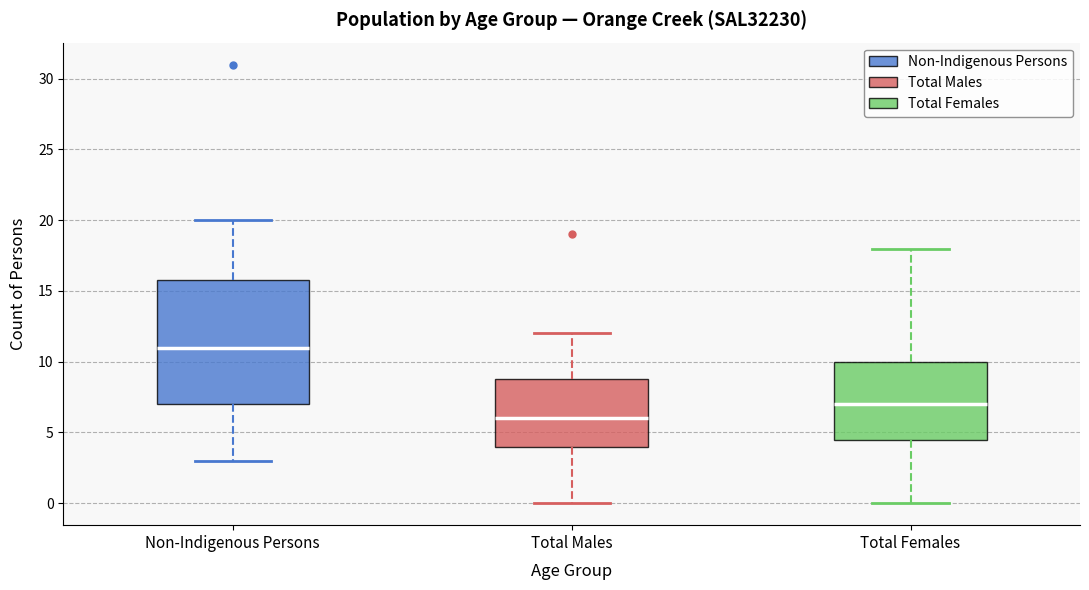

Which box is the tallest, from its lower edge to its upper edge?

Non-Indigenous Persons